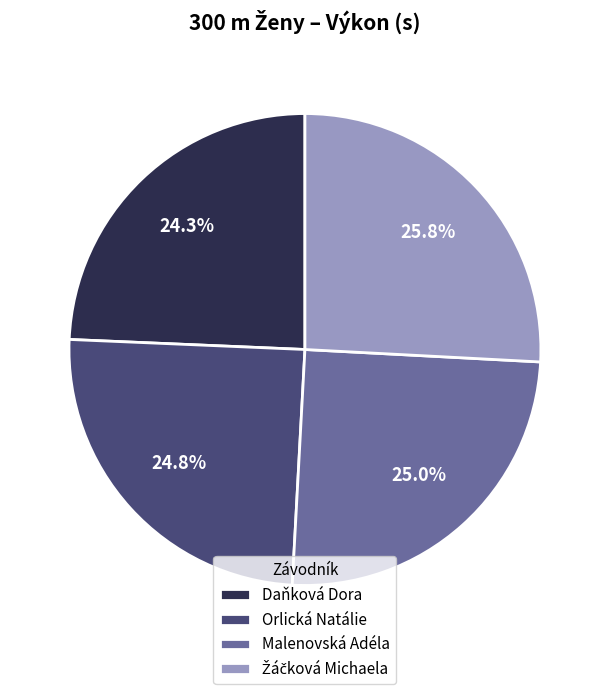

Combined, do Malenovská Adéla and Orlická Natálie account for over 50%?

No